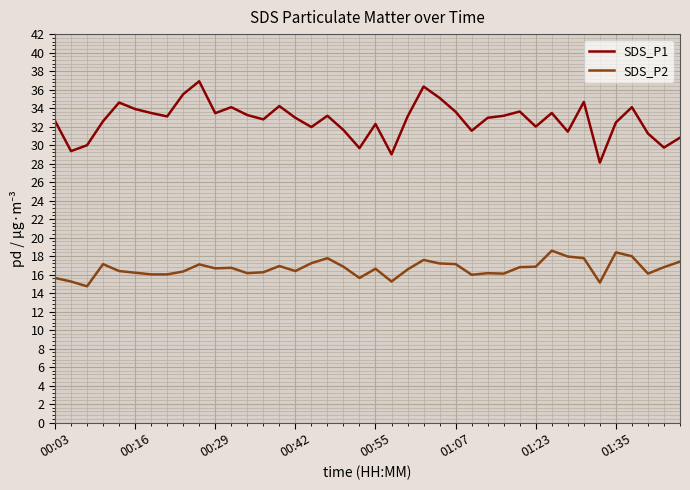

Which series has the largest total across all categories?

SDS_P1